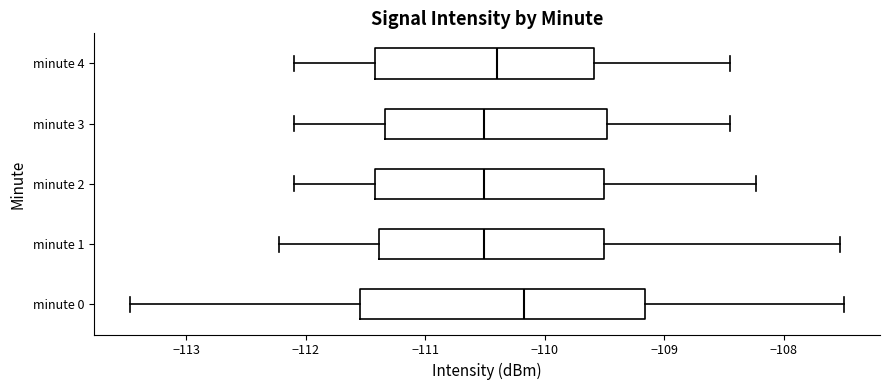

Comparing the boxes themselves (not the whiskers), which one is the widest?

minute 0